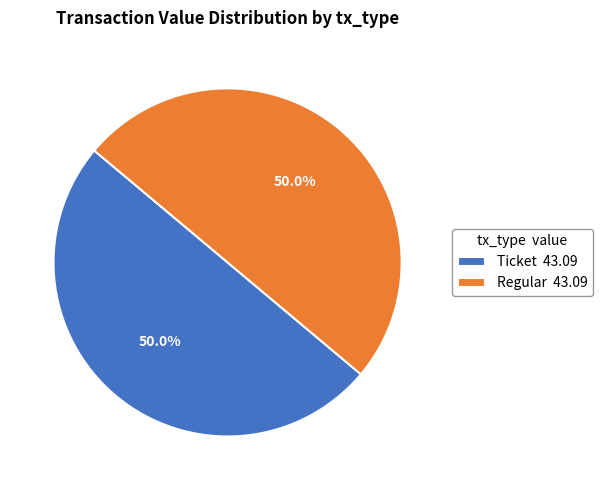

How much of the chart is everything except Ticket 43.09?

50.0%